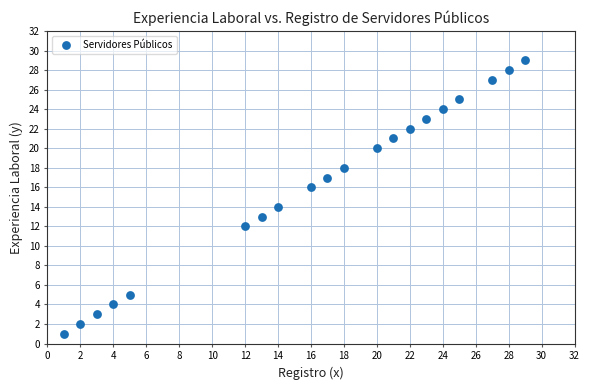

What is the range of Y values (max minus min)?

28